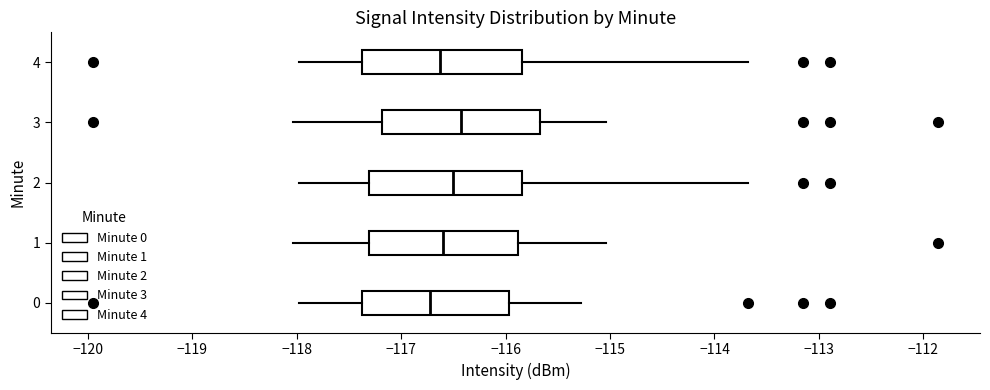

Reading bottom to top, read every box against the x-axis: the position of its median line, the range the box covers, and the ends of its whiskers. The values are not printed on the chart, so give them approximately, as read against the axis.

0: median -116.7, box -117.4 to -116.0, whiskers -118.0 to -115.3
1: median -116.6, box -117.3 to -115.9, whiskers -118.0 to -115.0
2: median -116.5, box -117.3 to -115.8, whiskers -118.0 to -113.7
3: median -116.4, box -117.2 to -115.7, whiskers -118.0 to -115.0
4: median -116.6, box -117.4 to -115.8, whiskers -118.0 to -113.7